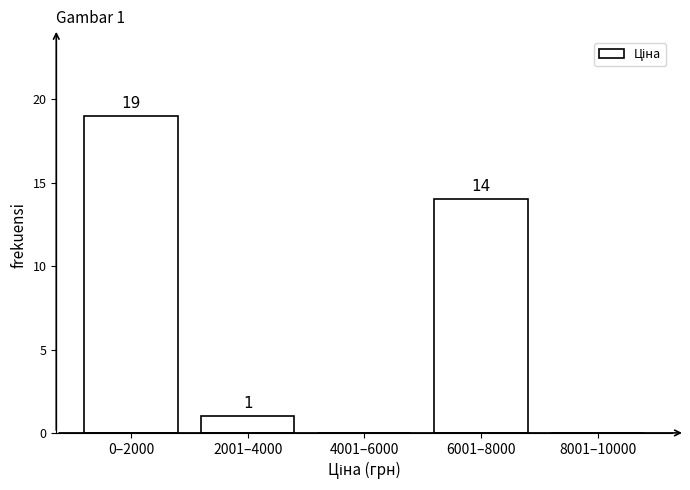

Reading left to right, extract all data points from this chart.

0–2000=19	2001–4000=1	4001–6000=0	6001–8000=14	8001–10000=0